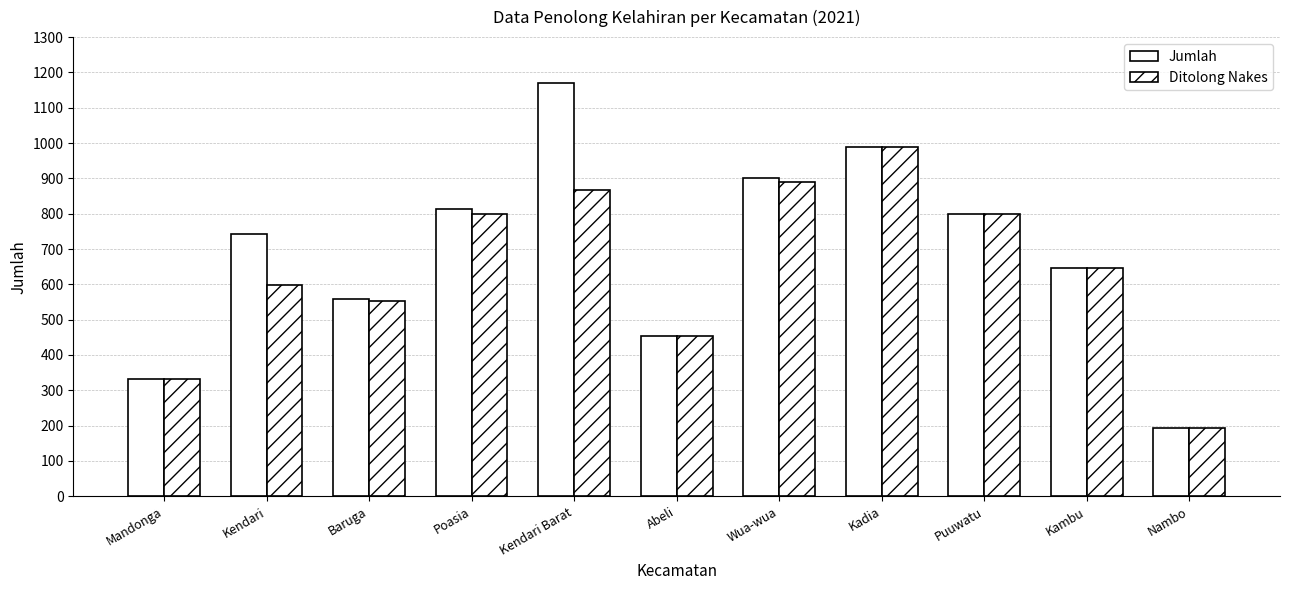

At which category does the chart reach its minimum across all series?

Nambo